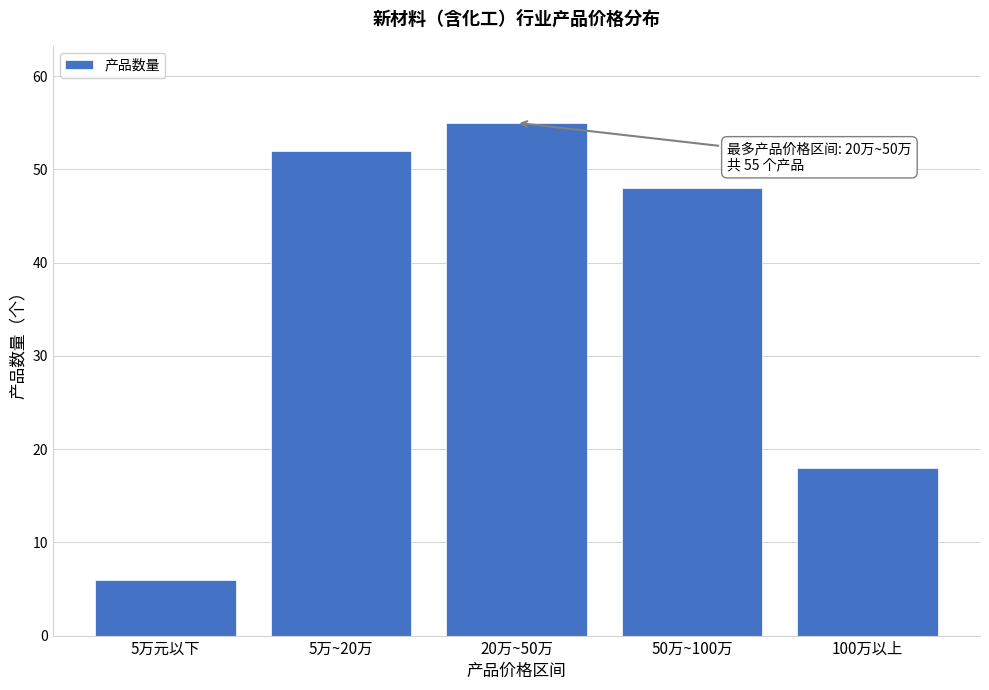

Reading right to left, extract all data points from this chart.

100万以上=18	50万~100万=48	20万~50万=55	5万~20万=52	5万元以下=6